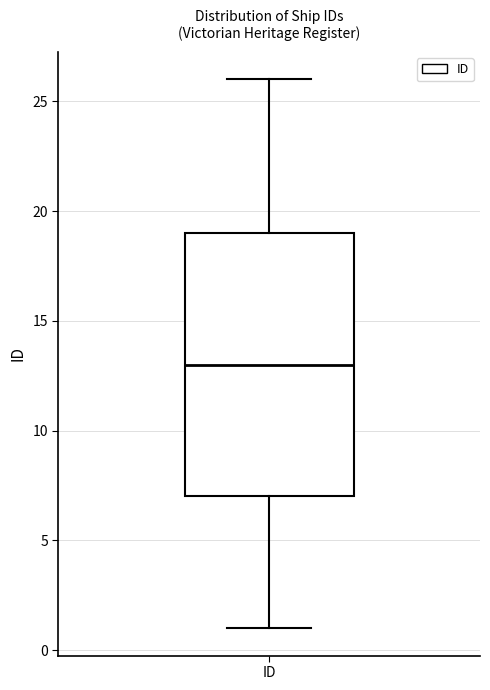

Read this box plot against the y-axis: the position of the median line, the range covered by the box, and the ends of both whiskers. The values are not printed on the chart, so give them approximately, as read against the axis.

median 13, box 7 to 19, whiskers 1 to 26